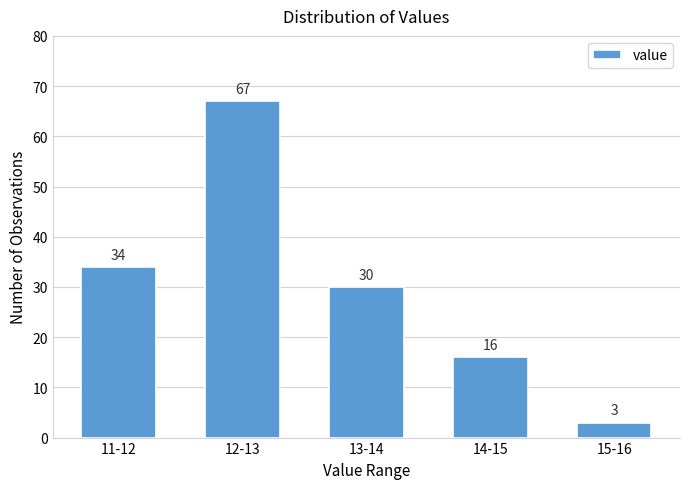

Reading left to right, extract all data points from this chart.

11-12=34	12-13=67	13-14=30	14-15=16	15-16=3